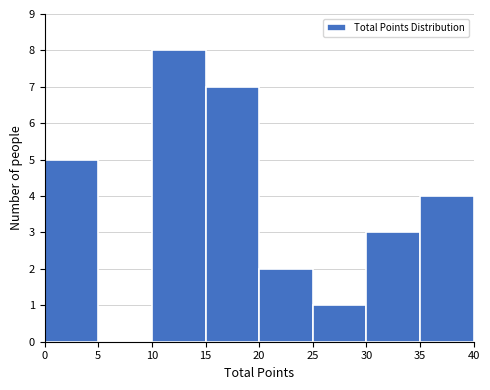

Over which range of the x-axis is the bar tallest?

10 to 15